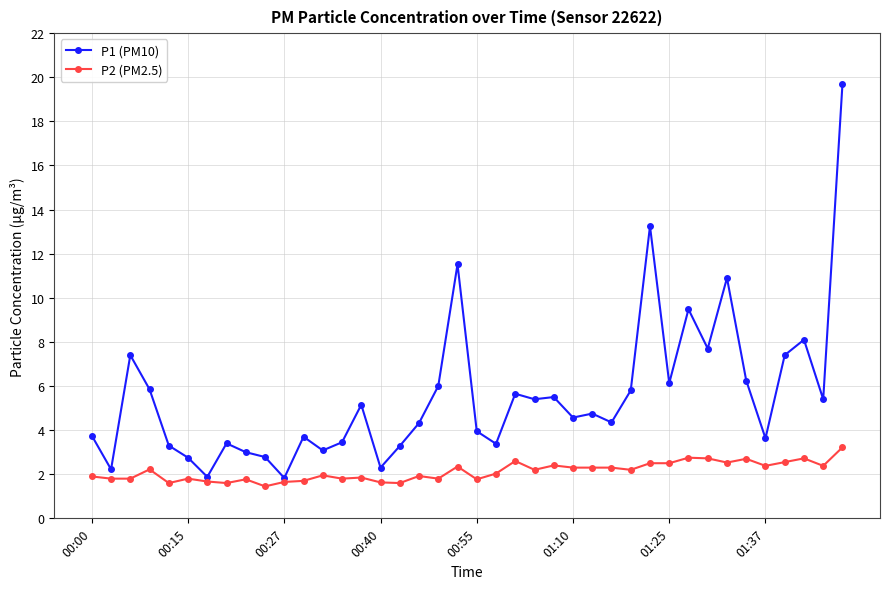

True or false: P1 (PM10) has more than 0 points higher than both neighbors.

True